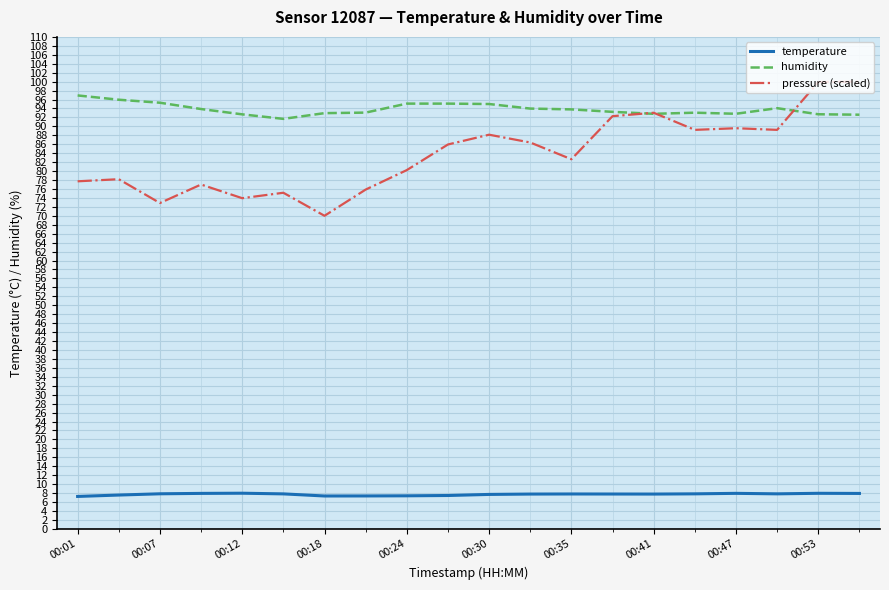

Which series has the largest range (max minus min)?

pressure (scaled)